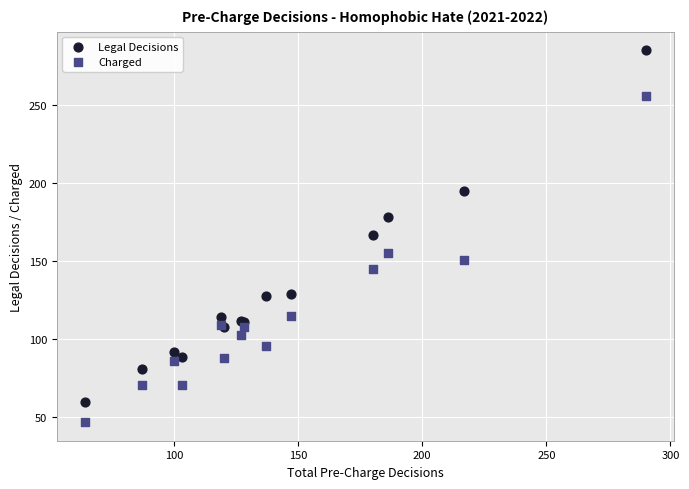

Which series contains the lowest Y value?

Charged